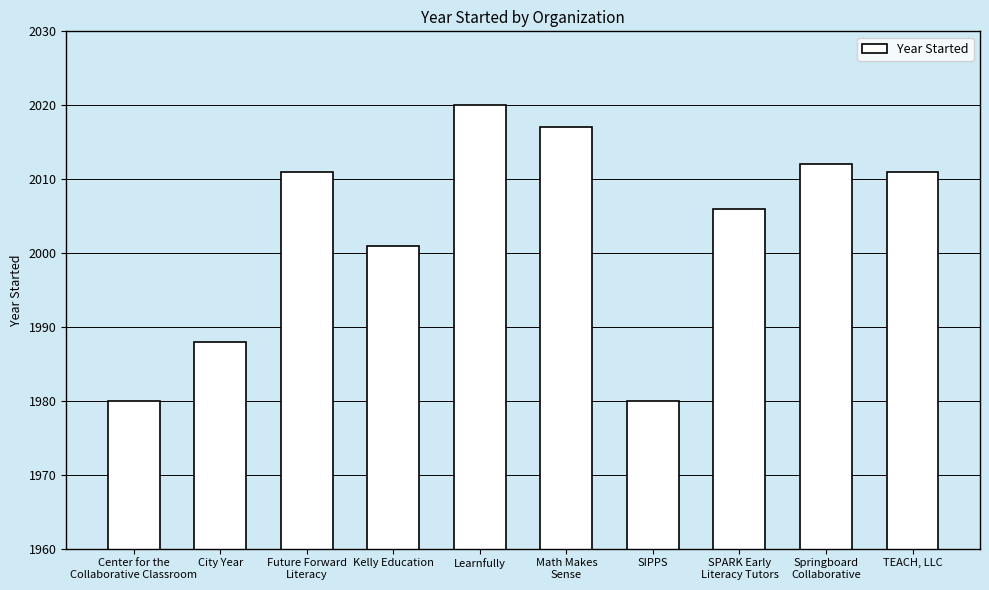

What is the greatest value displayed?

2020